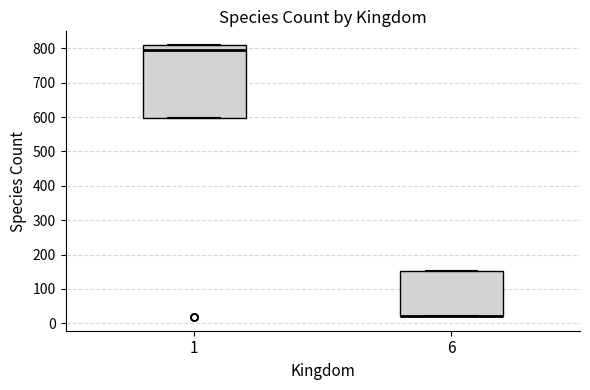

Reading left to right, read every box against the y-axis: the position of its median line, the range the box covers, and the ends of its whiskers. The values are not printed on the chart, so give them approximately, as read against the axis.

1: median 790, box 600 to 810, whiskers 600 to 810
6: median 20 (drawn on the box's lower edge), box 20 to 150, whiskers 20 to 150